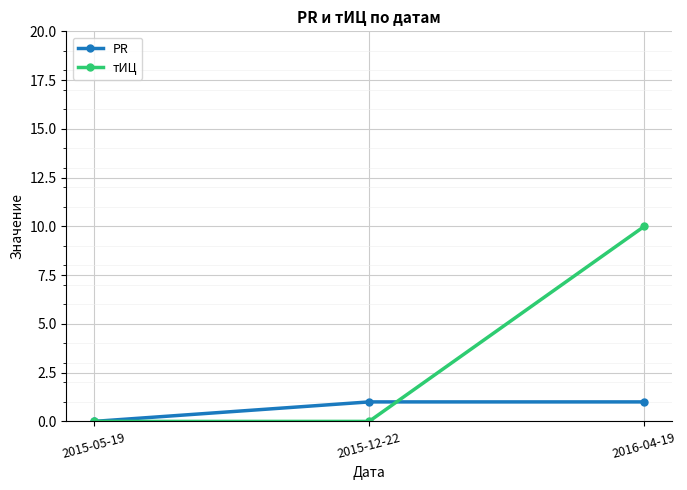

What is the maximum value for PR?

1